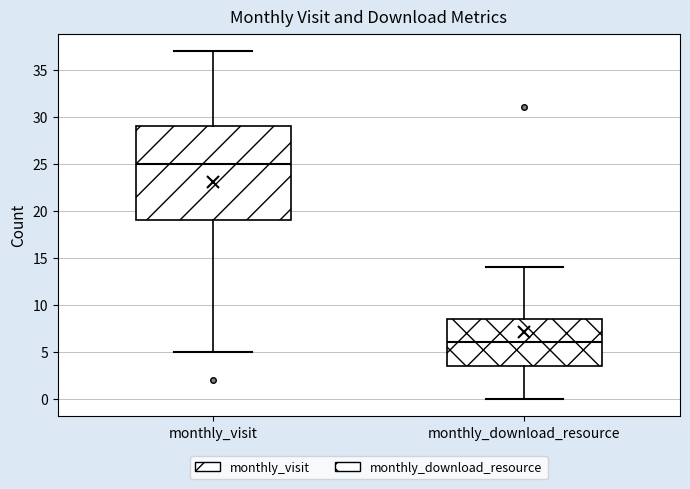

Where does the upper whisker of the box for monthly_visit end on the y-axis? The values are not printed on the chart, so give them approximately, as read against the axis.

37.0